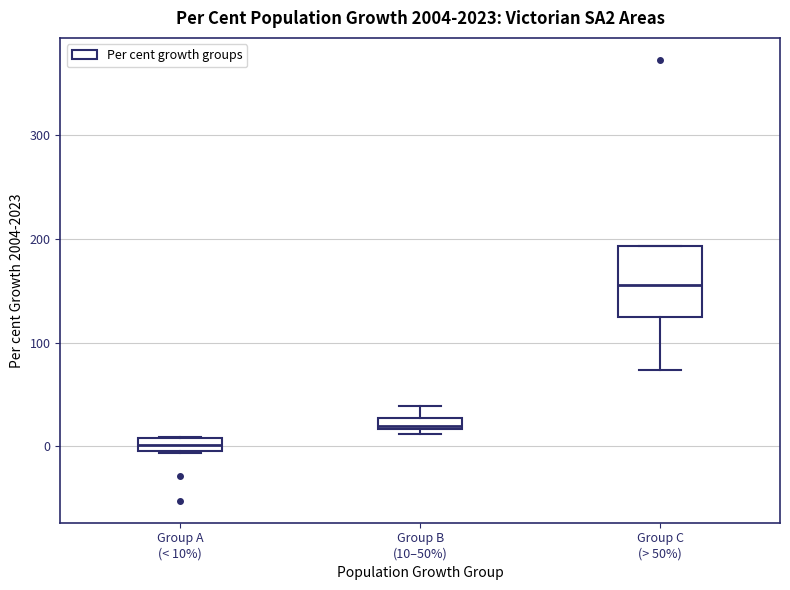

Which box has the lowest median line?

Group A (< 10%)